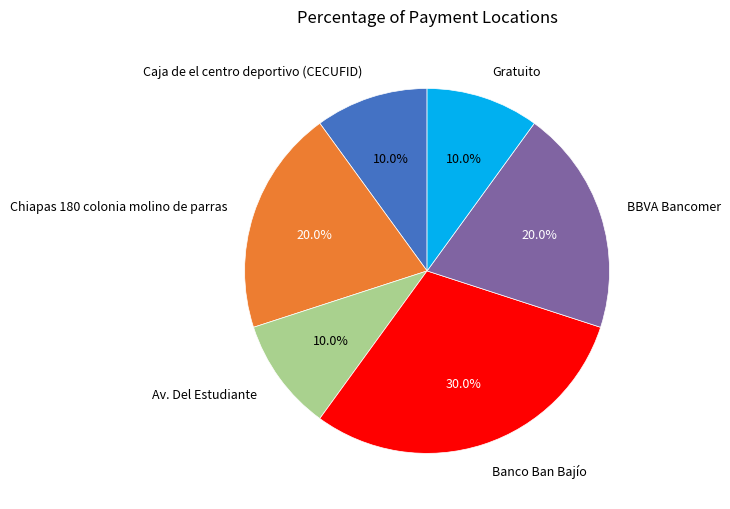

Is Banco Ban Bajío the majority of the pie?

No